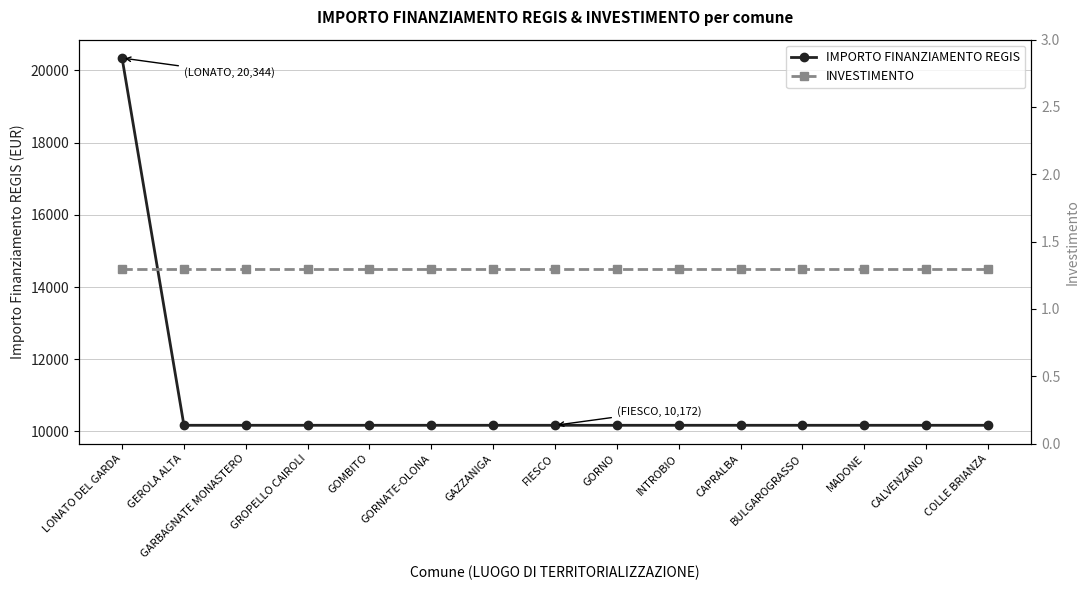

Rank the categories by INVESTIMENTO value from highest to lowest.

LONATO DEL GARDA, GEROLA ALTA, GARBAGNATE MONASTERO, GROPELLO CAIROLI, GOMBITO, GORNATE-OLONA, GAZZANIGA, FIESCO, GORNO, INTROBIO, CAPRALBA, BULGAROGRASSO, MADONE, CALVENZANO, COLLE BRIANZA